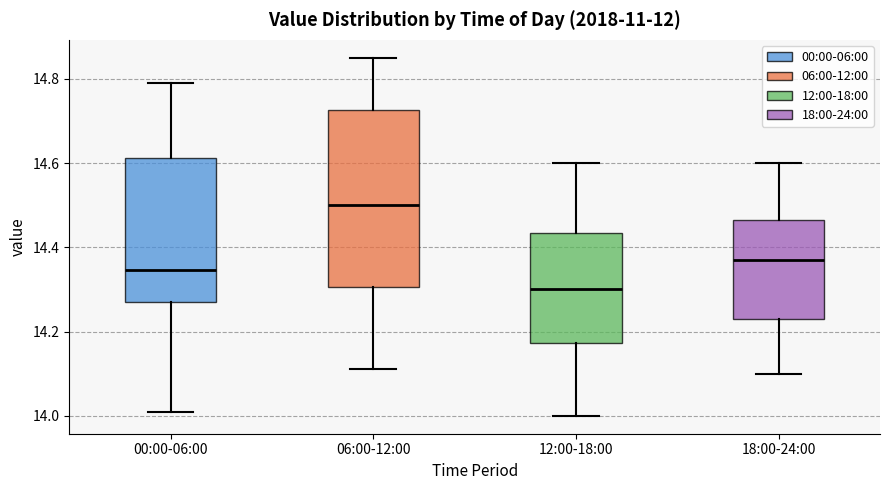

Reading left to right, transcribe this box plot: for each box, give where its median line is, the range the box spans, and where its two whiskers end, as read against the y-axis. The values are not printed on the chart, so give them approximately, as read against the axis.

00:00-06:00: median 14.34, box 14.28 to 14.62, whiskers 14.02 to 14.80
06:00-12:00: median 14.50, box 14.30 to 14.72, whiskers 14.12 to 14.86
12:00-18:00: median 14.30, box 14.18 to 14.44, whiskers 14.00 to 14.60
18:00-24:00: median 14.38, box 14.24 to 14.46, whiskers 14.10 to 14.60